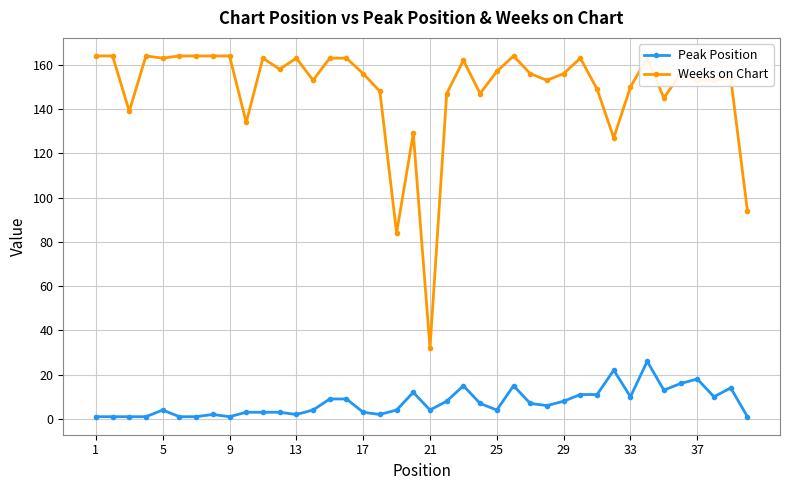

What is the average value of the Peak Position series?

7